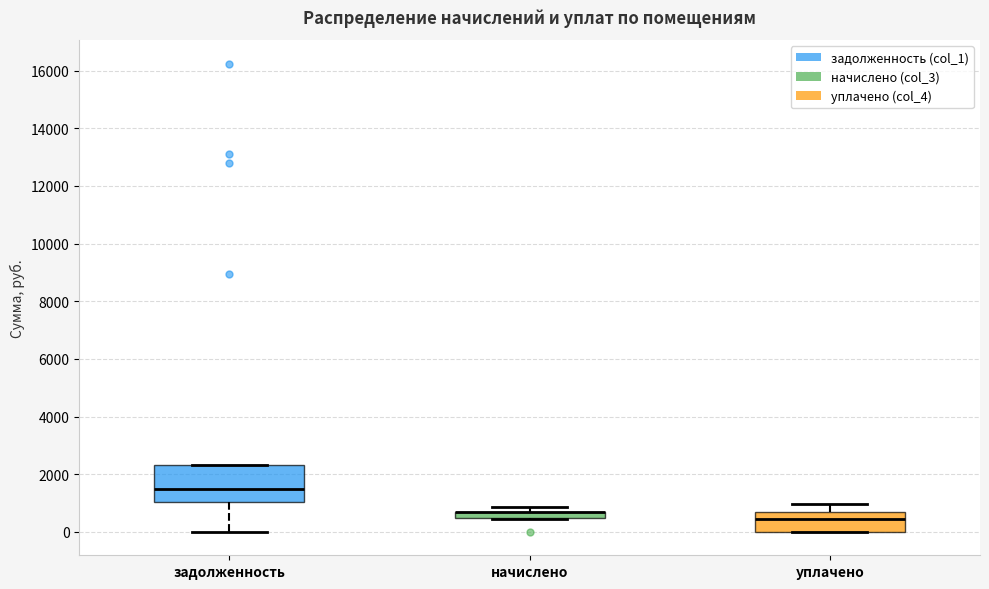

Which box is the tallest, from its lower edge to its upper edge?

задолженность